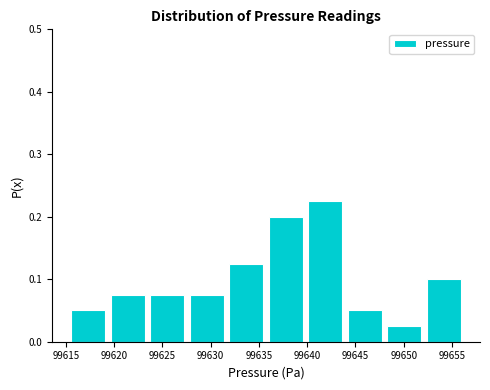

Reading left to right, list every bar in this chart as the range it spans on the x-axis followed by its height. Neither the bar edges nor the heights are printed on the chart, so give them approximately, as read against the axes.

99615.5 to 99619.5: 0.05
99619.5 to 99623.5: 0.08
99623.5 to 99627.5: 0.08
99627.5 to 99631.5: 0.08
99631.5 to 99635.5: 0.13
99635.5 to 99640.0: 0.20
99640.0 to 99644.0: 0.23
99644.0 to 99648.0: 0.05
99648.0 to 99652.0: 0.03
99652.0 to 99656.0: 0.10